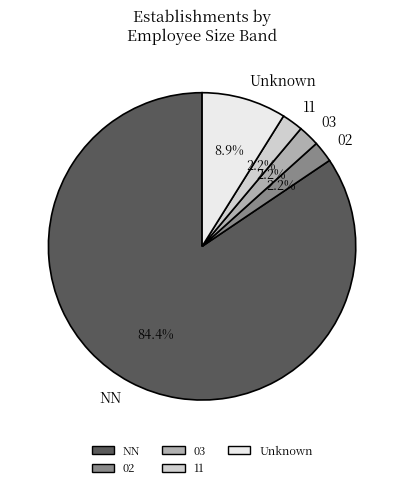

Between 02 and NN, which is larger?

NN